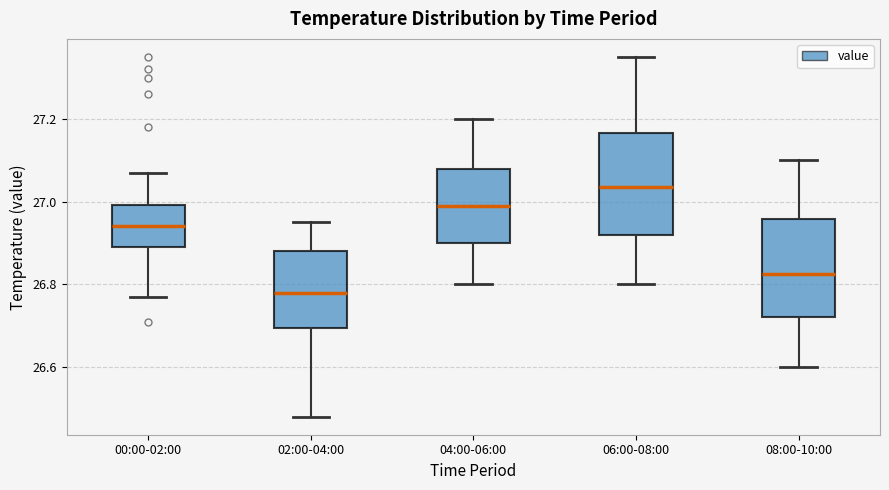

Where does the median line of the box for 02:00-04:00 sit on the y-axis? The values are not printed on the chart, so give them approximately, as read against the axis.

26.78